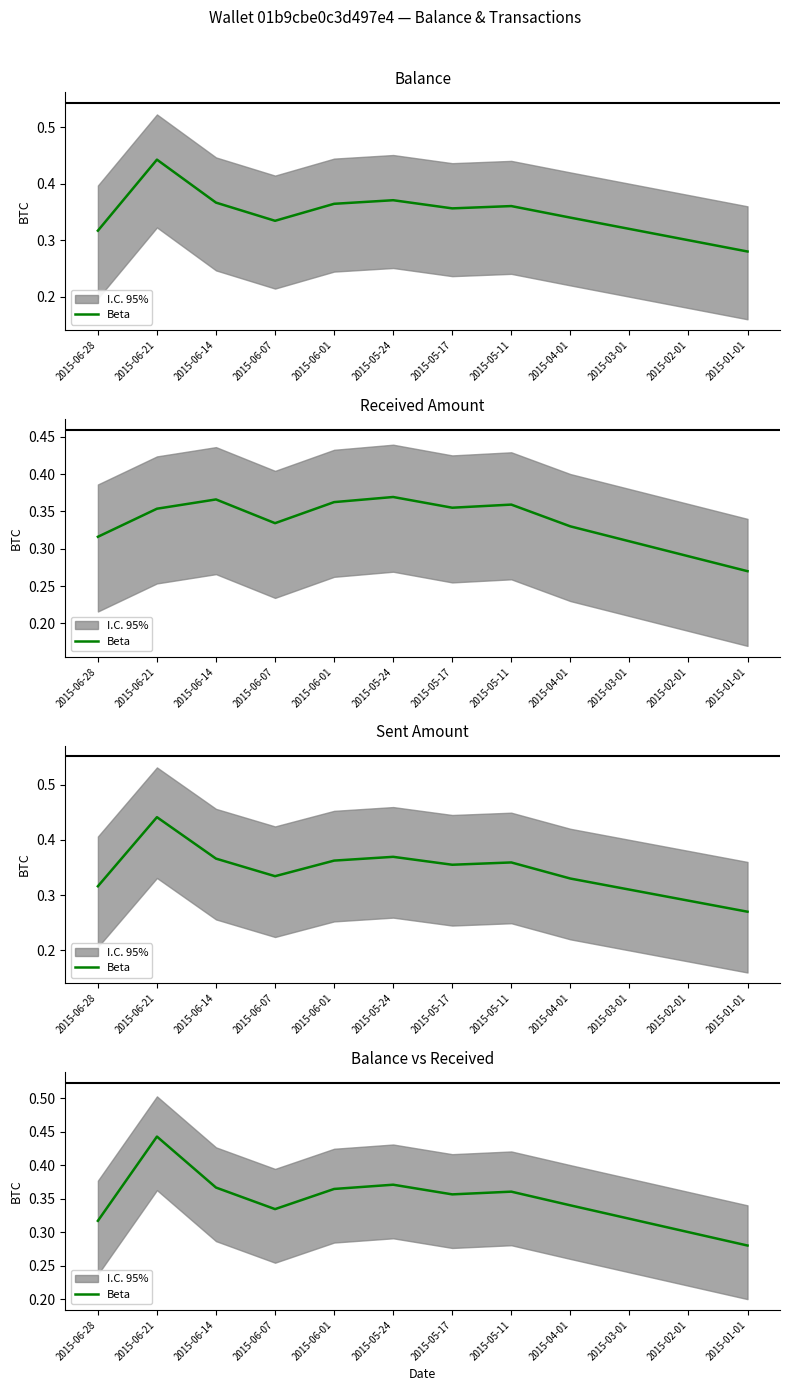

What position from the left is 2015-06-01?

5